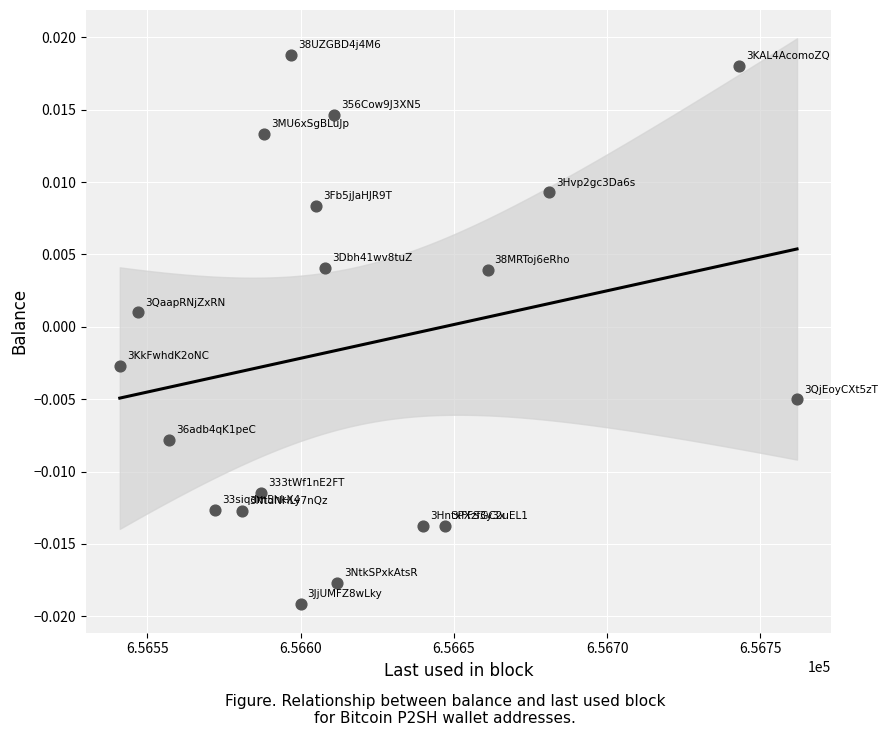

How many data points are displayed?

19